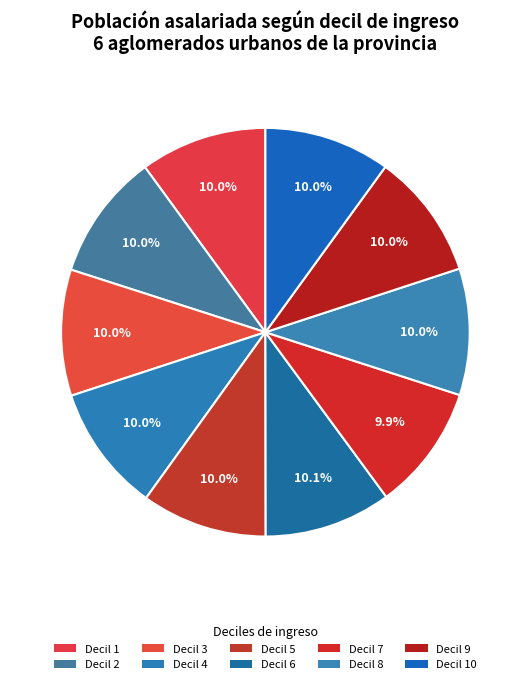

Count the number of slices in the pie.

10